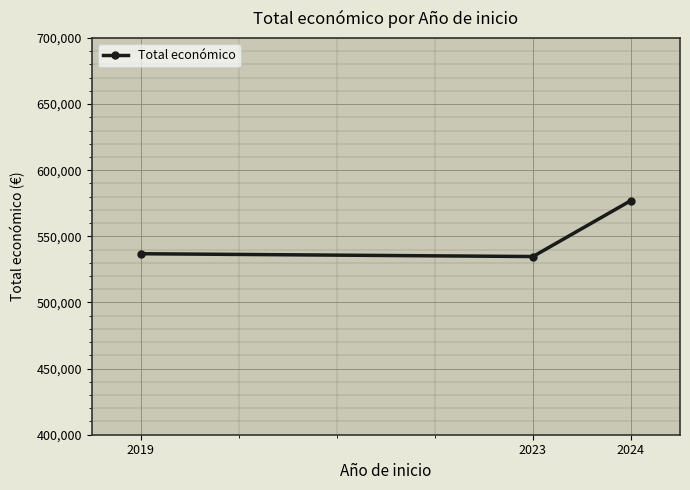

What is the maximum value shown in the chart?

577067.0